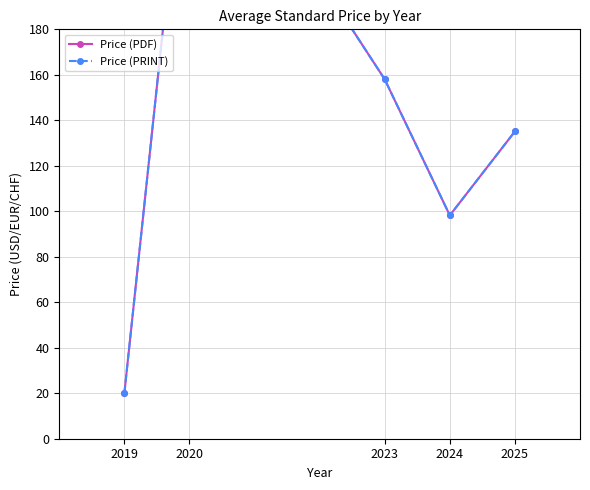

Where is the first local maximum for Price (PRINT)?

2020